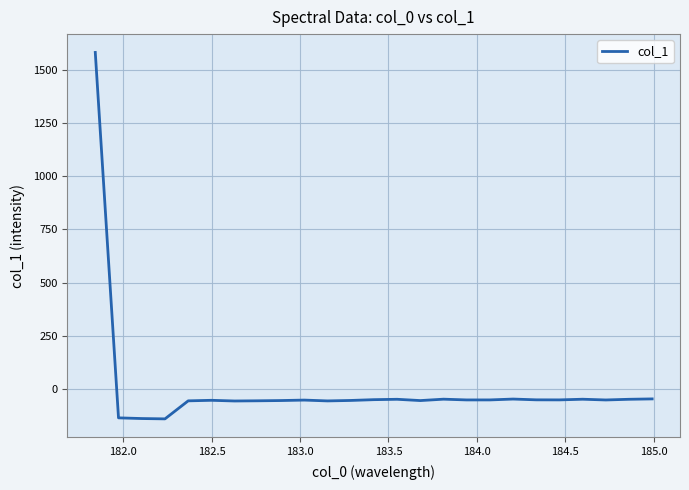

What is the minimum value shown in the chart?

-138.0